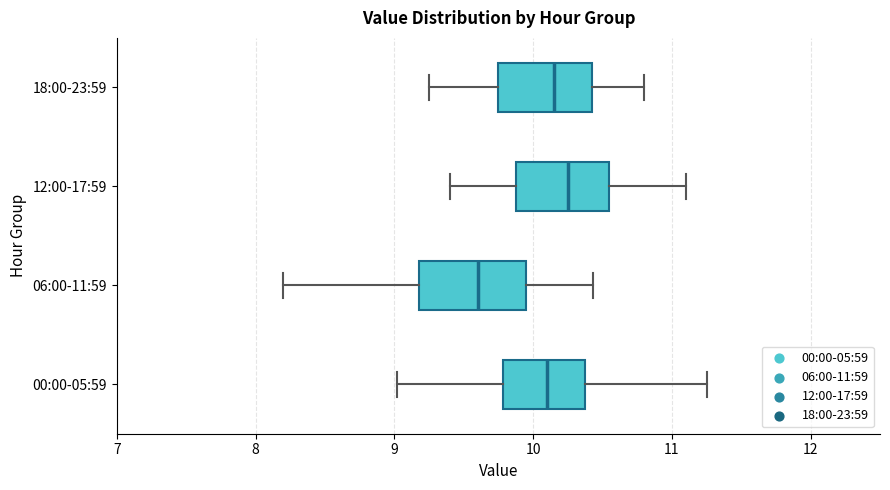

Where does the median line of the box for 00:00-05:59 sit on the x-axis? The values are not printed on the chart, so give them approximately, as read against the axis.

10.1